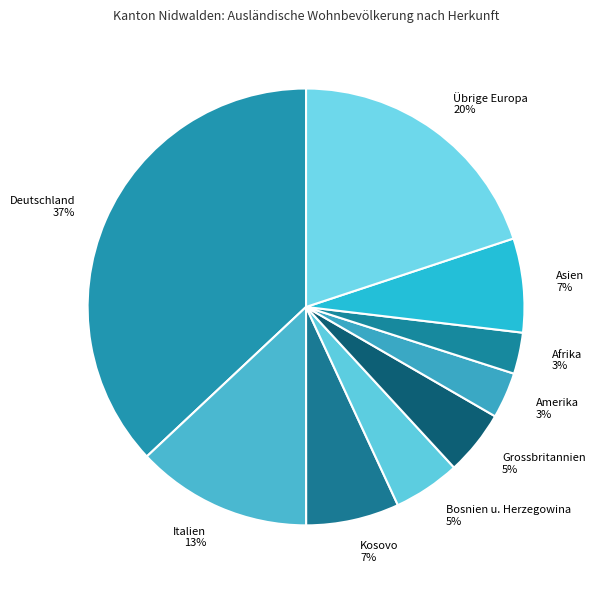

To the nearest percent, what percentage of the pie is Grossbritannien?

5%